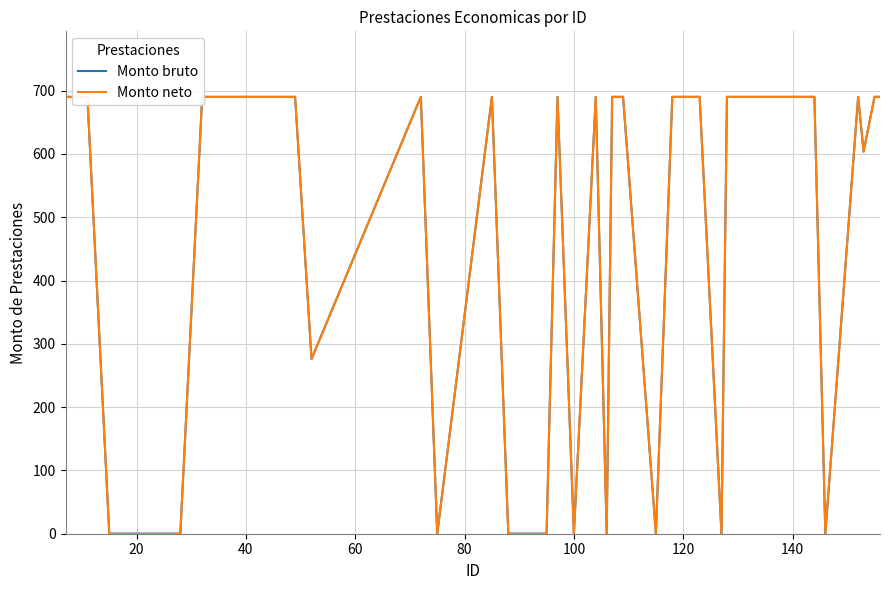

What is the value of the Monto neto point at the 8th from the left?

276.0